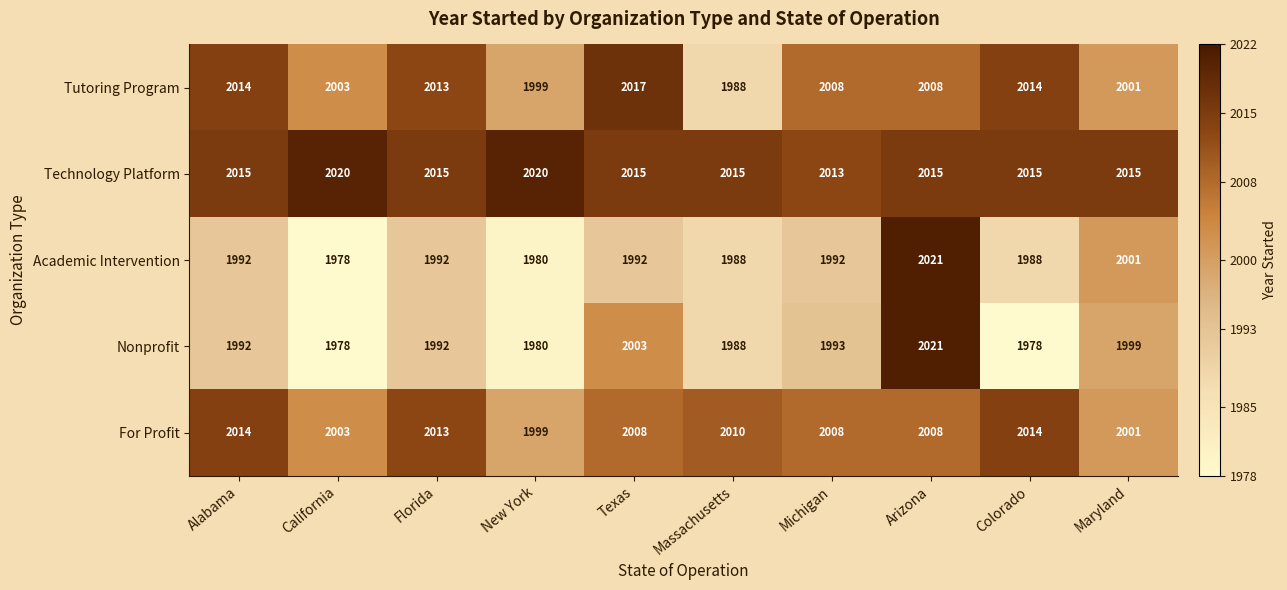

What value does the Nonprofit series have at Texas, to the nearest 10?

2000